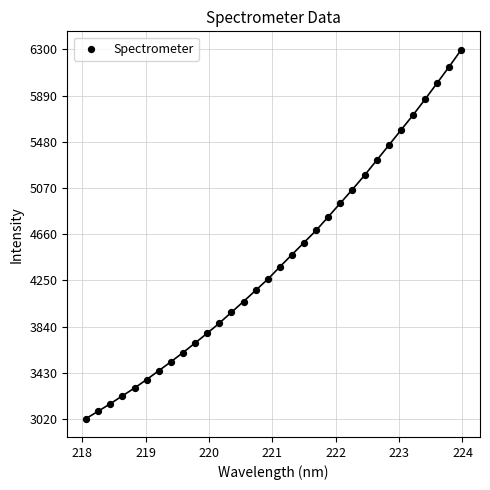

What is the range of X values (max minus min)?

5.9